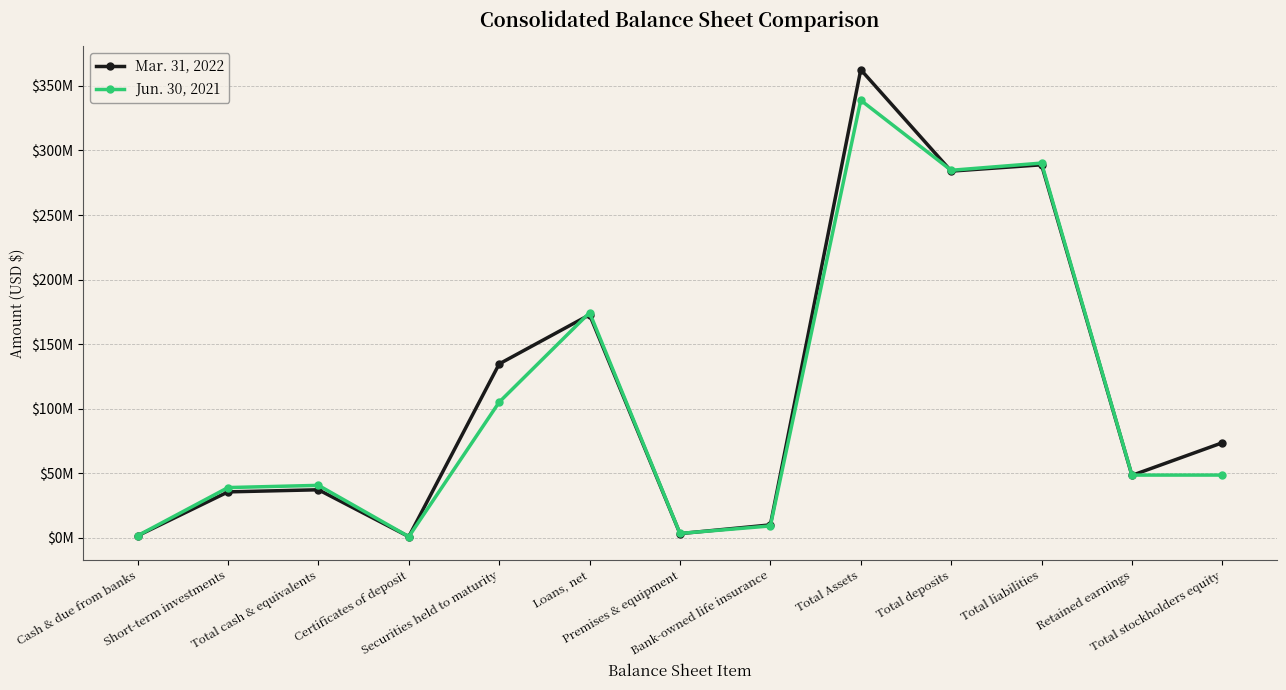

Is this an area chart (filled region under the line)?

No